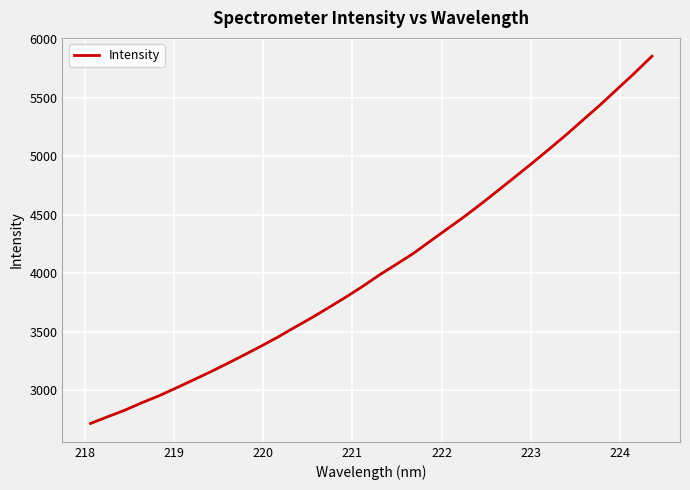

What is the difference between the maximum and minimum values?

3135.0